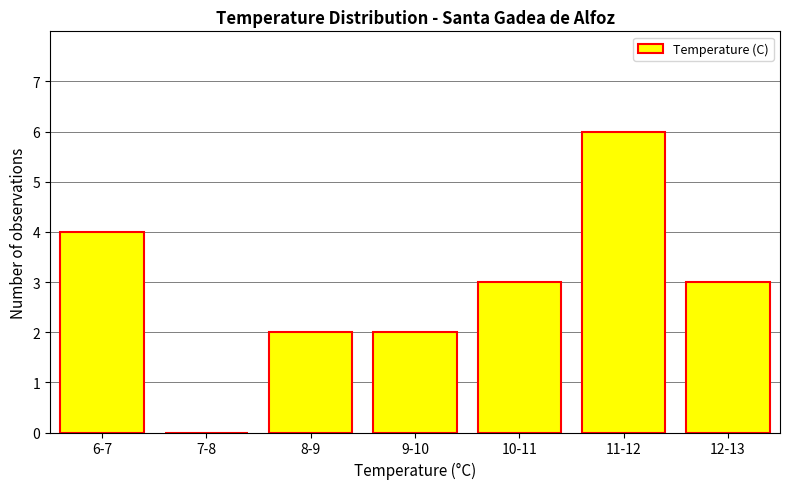

Reading left to right, transcribe all the data shown in this chart.

6-7=4	7-8=0	8-9=2	9-10=2	10-11=3	11-12=6	12-13=3